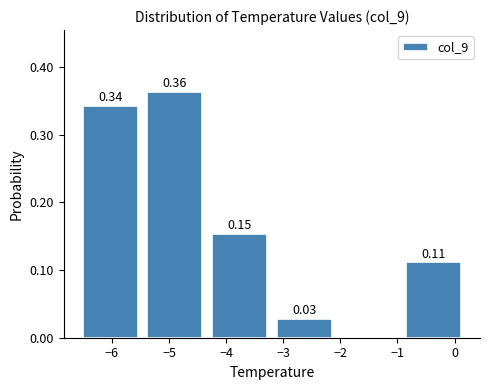

Over which range of the x-axis is the bar tallest?

-5.5 to -4.3